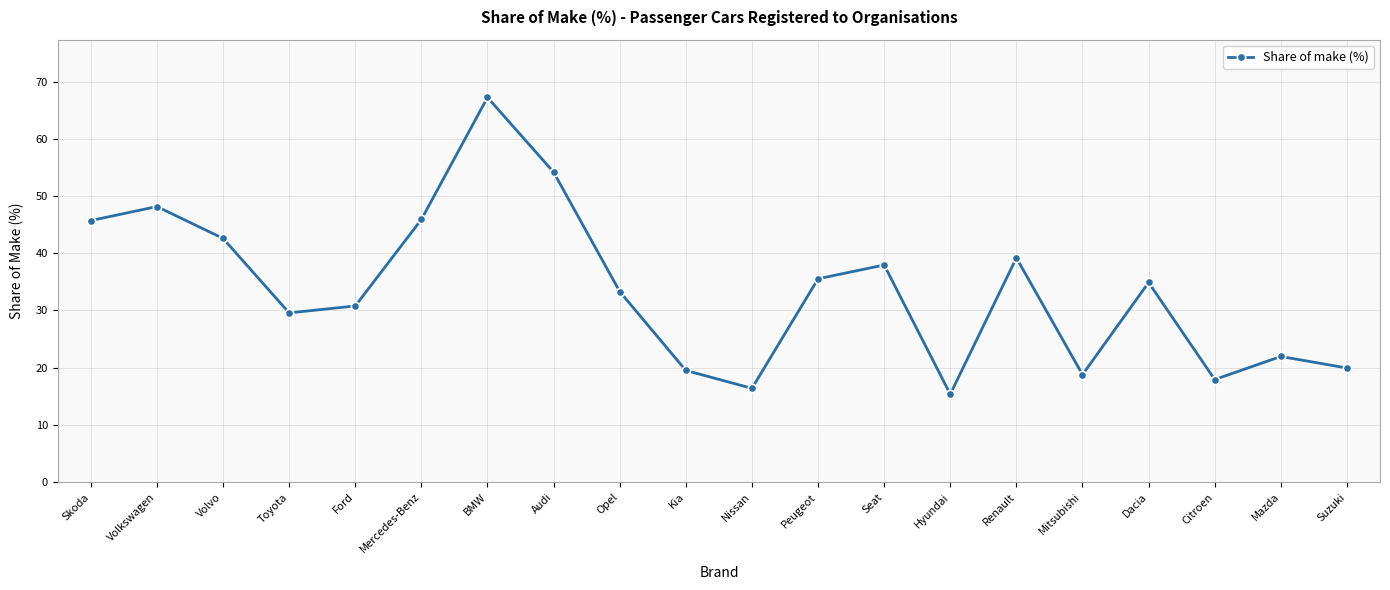

What position from the right is Mitsubishi?

5